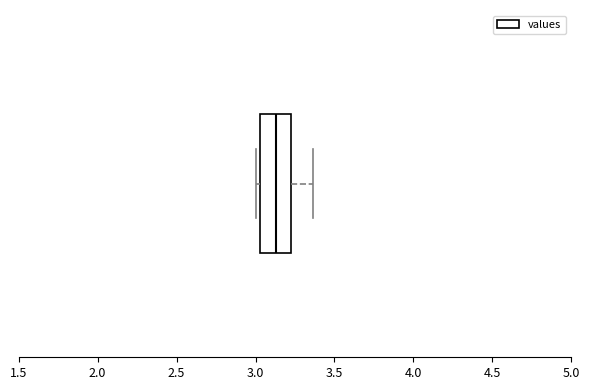

Transcribe this box plot: give where the median line is, the range the box spans, and where the two whiskers end, as read against the x-axis. The values are not printed on the chart, so give them approximately, as read against the axis.

median 3.15, box 3.05 to 3.20, whiskers 3.00 to 3.35